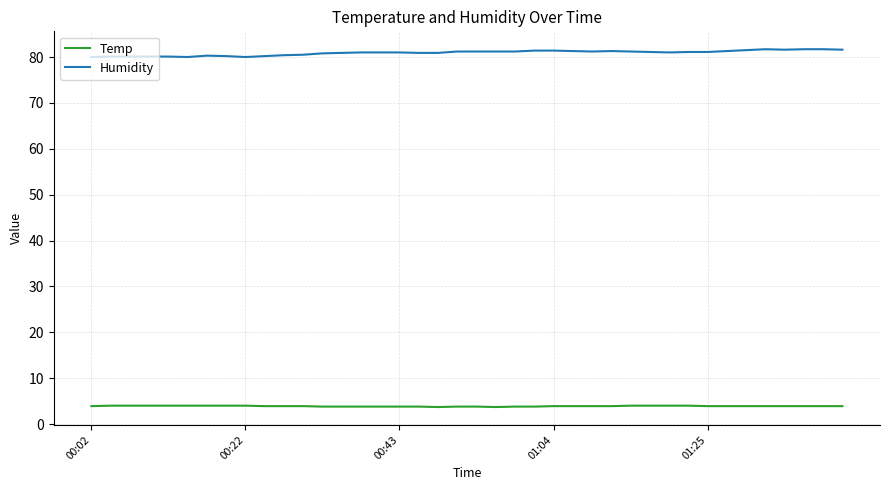

What is the difference between the maximum and minimum values in the Humidity series?

1.7